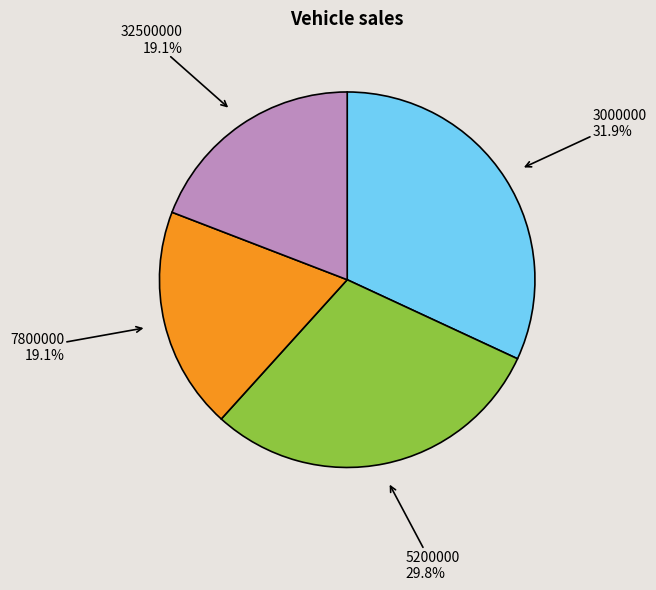

Does 3000000 represent more than half of the total?

No